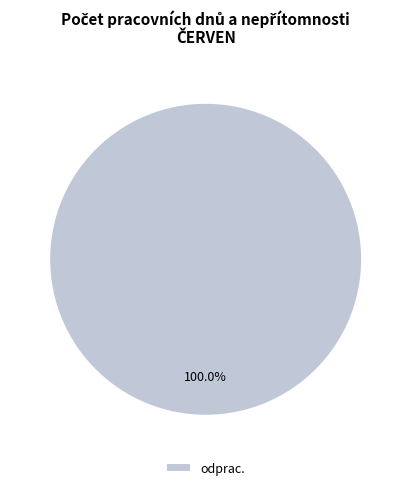

Which category accounts for the majority?

odprac.